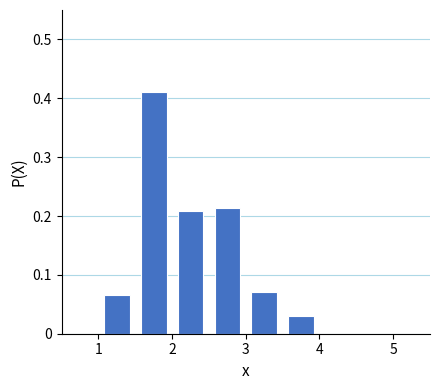

Reading left to right, transcribe this chart: for each bar, give the range it covers on the x-axis and its height. The values are not printed on the chart, so give them approximately, as read against the axis.

1.0 to 1.5: 0.07
1.5 to 2.0: 0.41
2.0 to 2.5: 0.21
2.5 to 3.0: 0.21
3.0 to 3.5: 0.07
3.5 to 4.0: 0.03
4.0 to 4.5: 0
4.5 to 5.0: 0